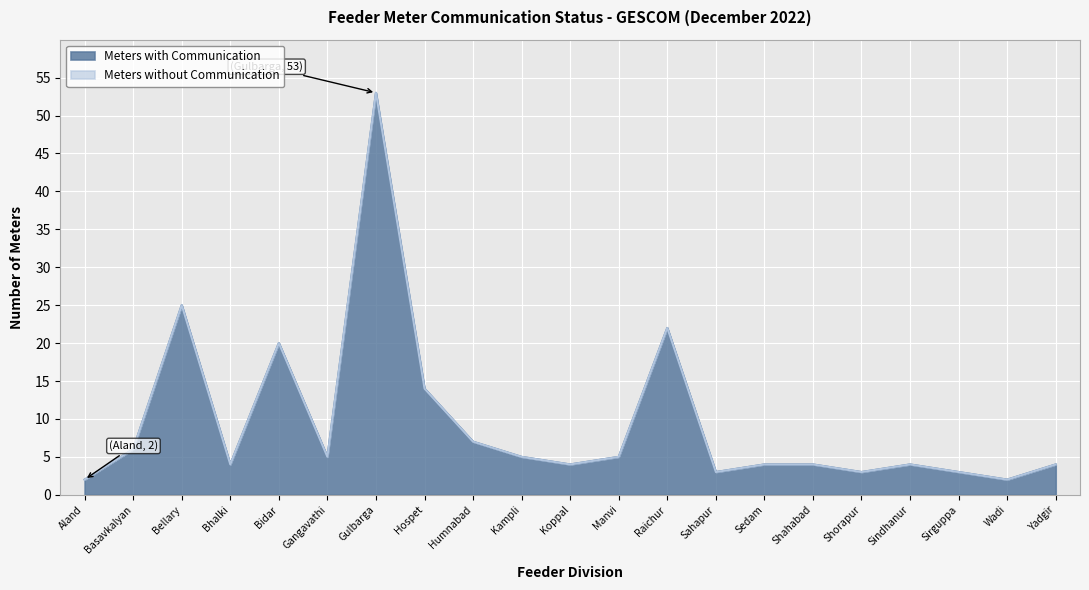

What is the sum of all values?

199